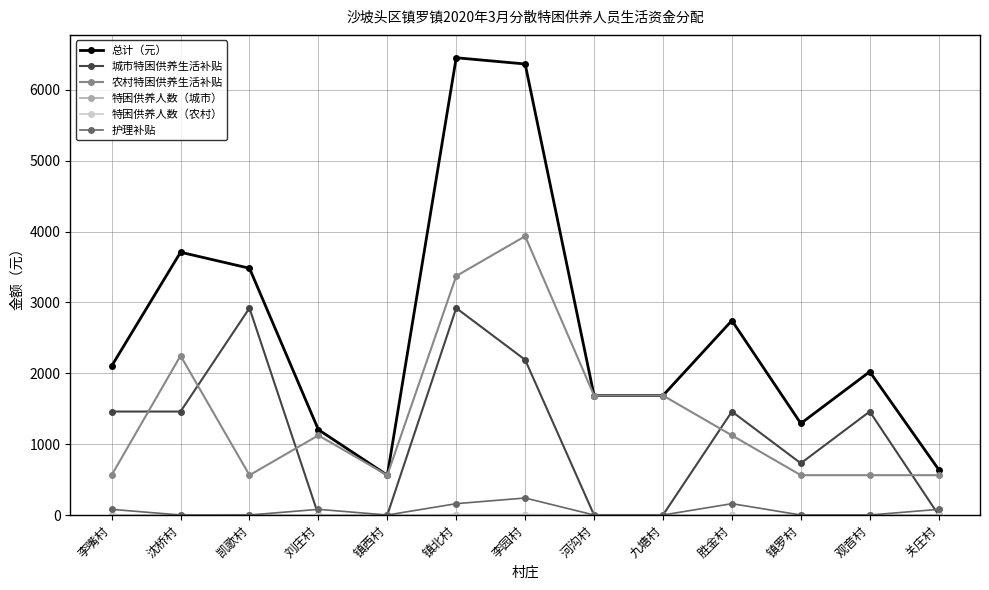

What position from the right is 李园村?

7